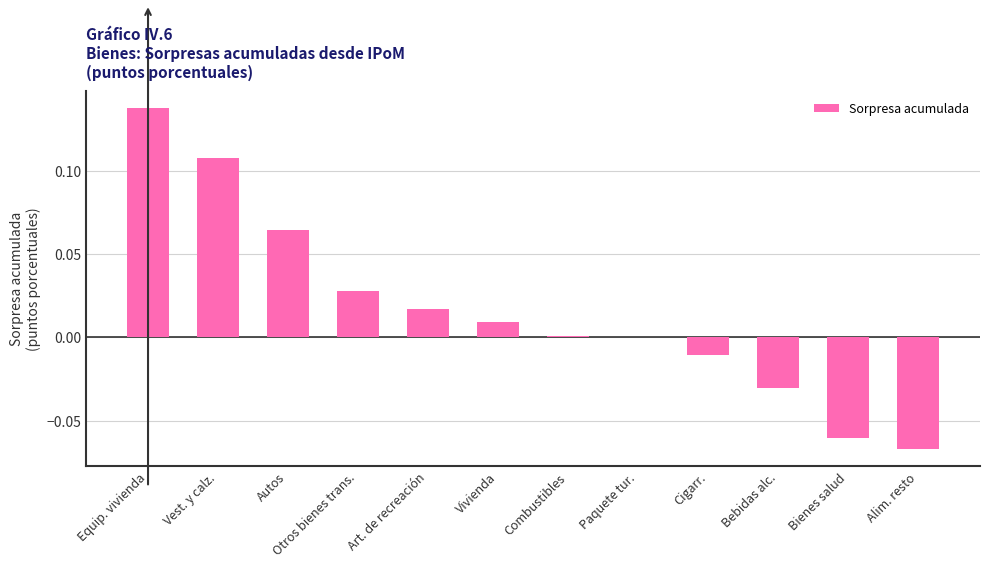

True or false: the data shows 0.0 at Otros bienes trans..

True